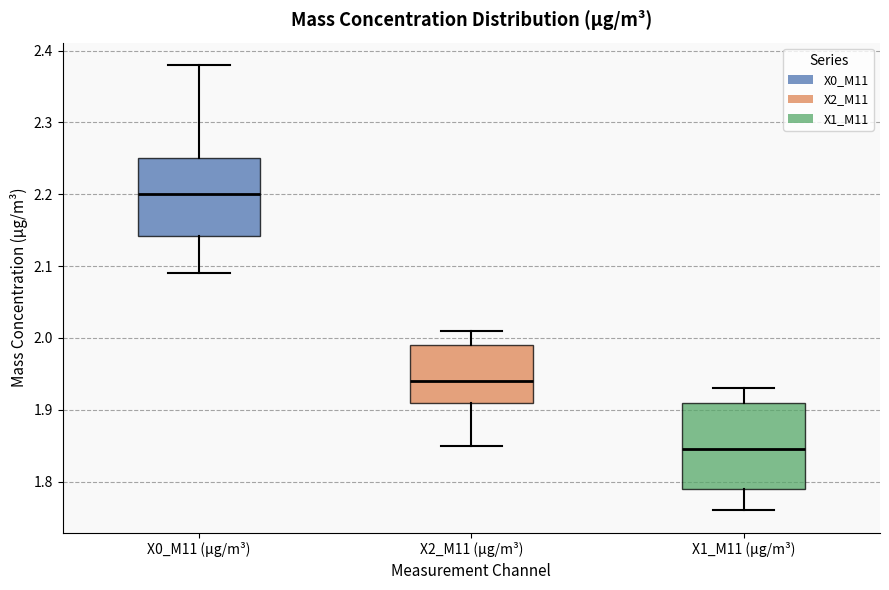

Reading left to right, read every box against the y-axis: the position of its median line, the range the box covers, and the ends of its whiskers. The values are not printed on the chart, so give them approximately, as read against the axis.

X0_M11 (μg/m³): median 2.20, box 2.14 to 2.25, whiskers 2.09 to 2.38
X2_M11 (μg/m³): median 1.94, box 1.91 to 1.99, whiskers 1.85 to 2.01
X1_M11 (μg/m³): median 1.85, box 1.79 to 1.91, whiskers 1.76 to 1.93